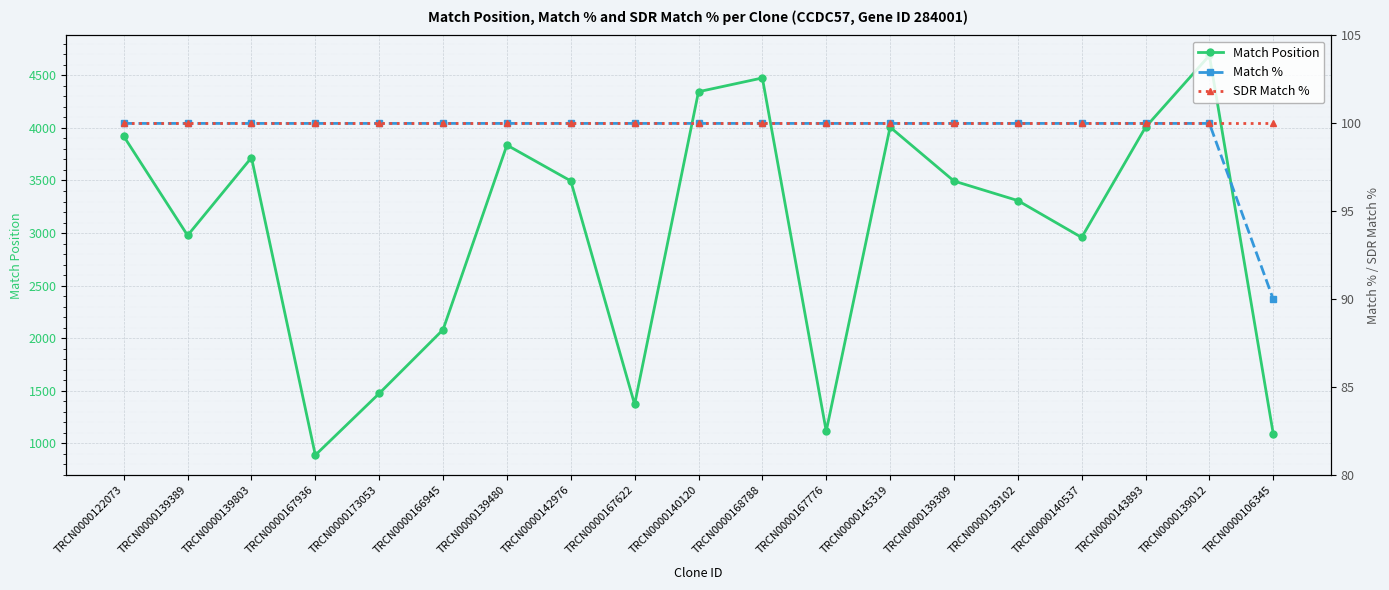

List the series in order of their peak value, lowest first.

Match %, SDR Match %, Match Position